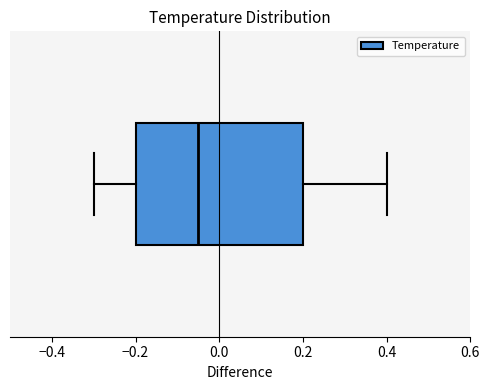

Where does the median line of the box sit on the x-axis? The values are not printed on the chart, so give them approximately, as read against the axis.

-0.04